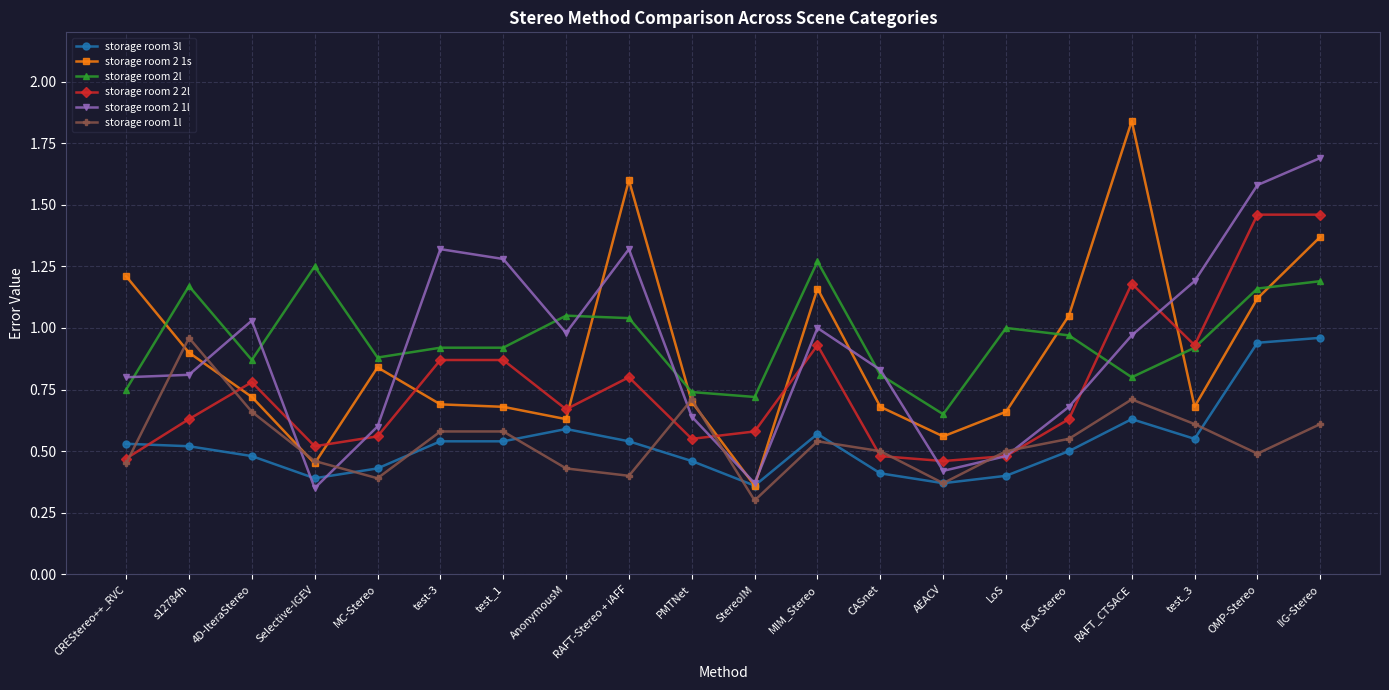

What position from the right is AEACV?

7